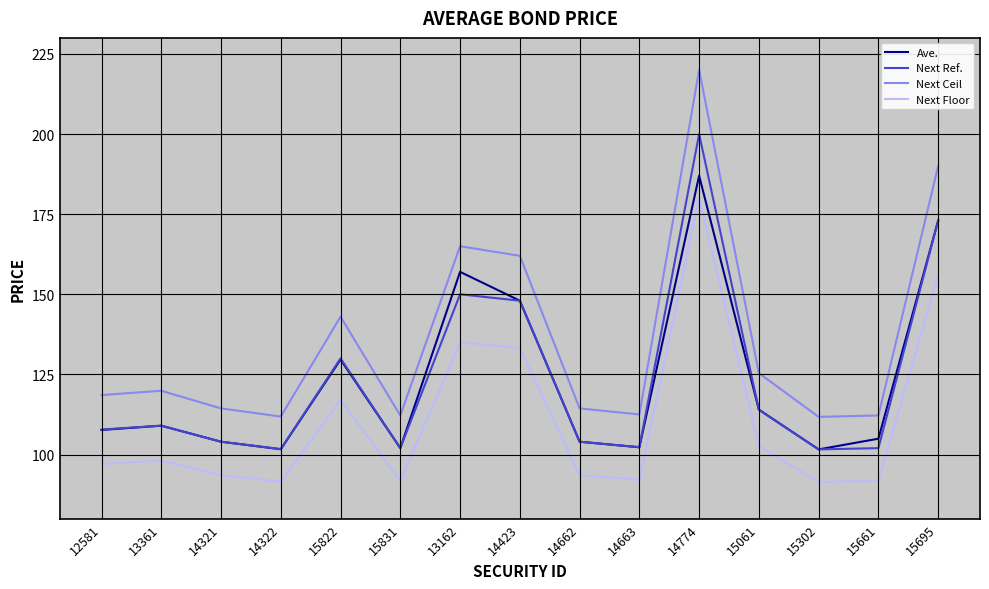

True or false: Ave. and Next Ceil intersect in this chart.

False